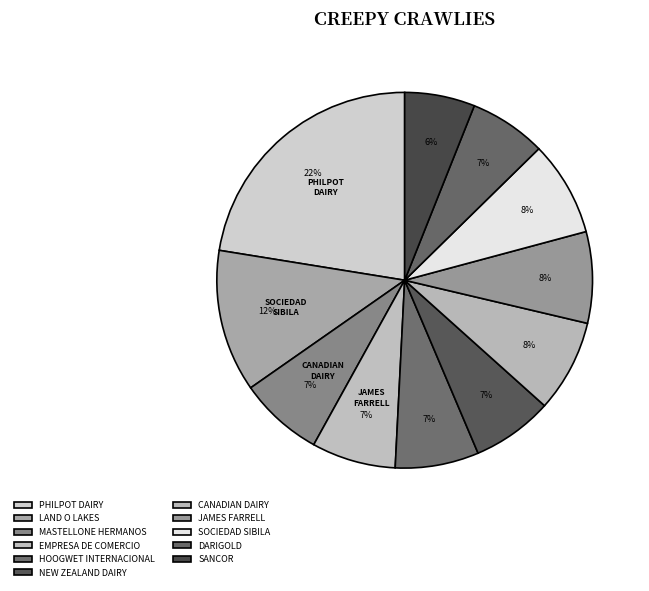

How many segments does this pie chart have?

11